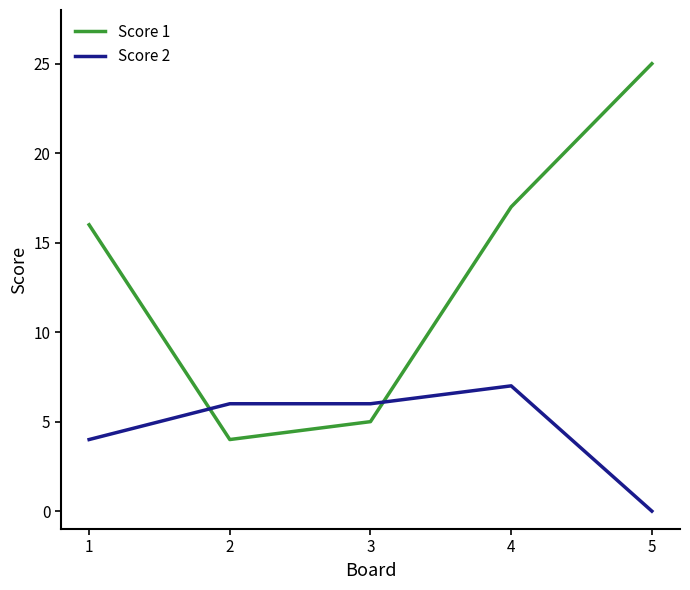

At which category does the chart reach its minimum across all series?

5